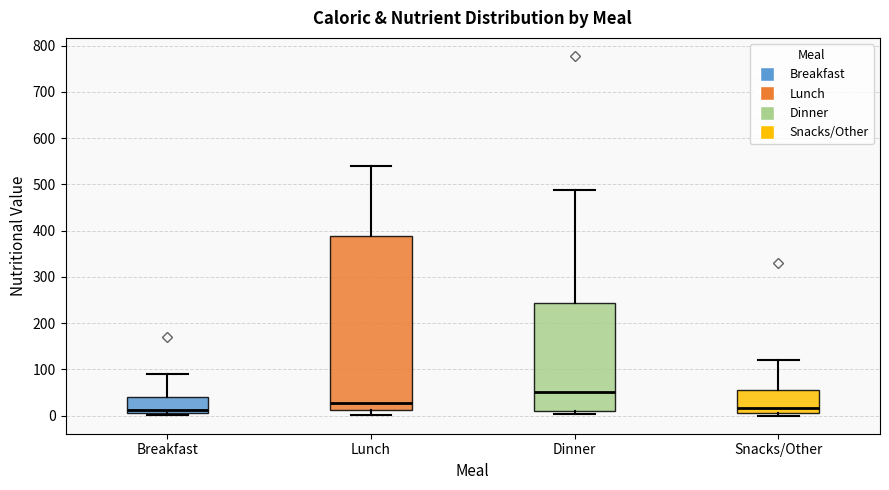

Where does the upper whisker of the box for Dinner end on the y-axis? The values are not printed on the chart, so give them approximately, as read against the axis.

490